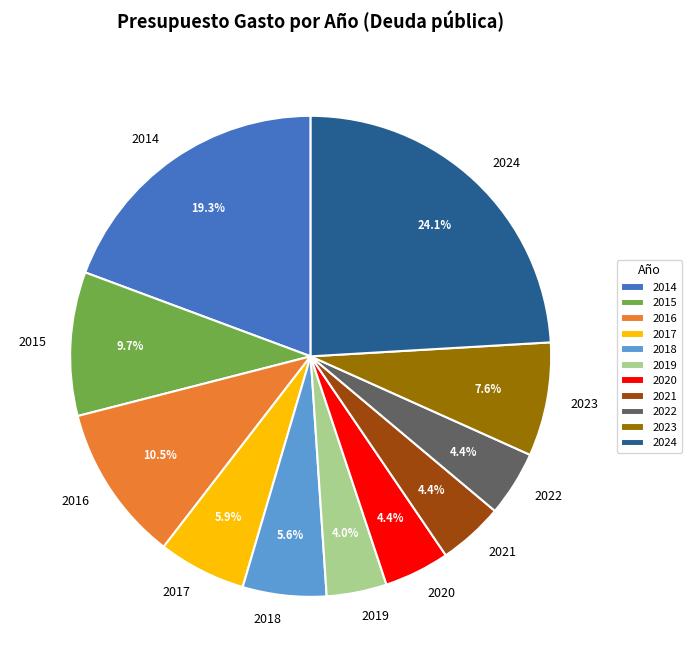

How many slices are in this pie chart?

11